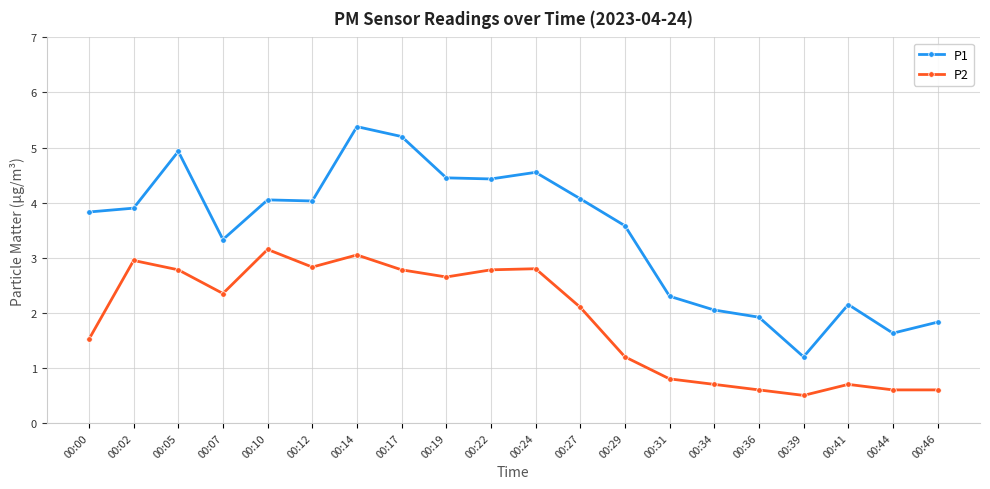

At which label does P1 reach its peak?

00:14